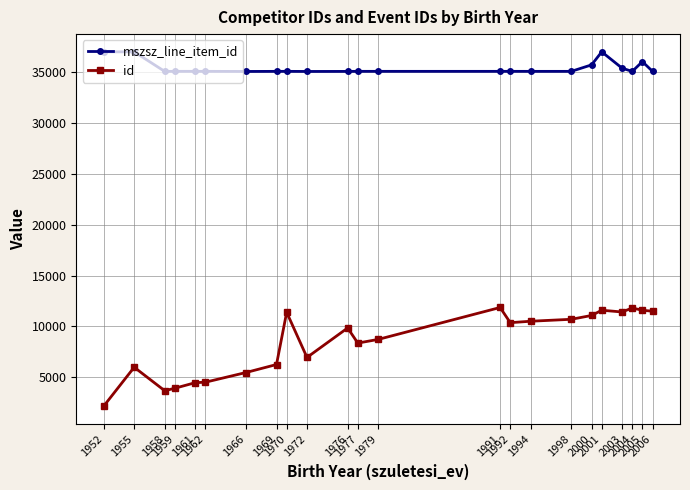

At how many categories does at least one series exceed 16129?

23